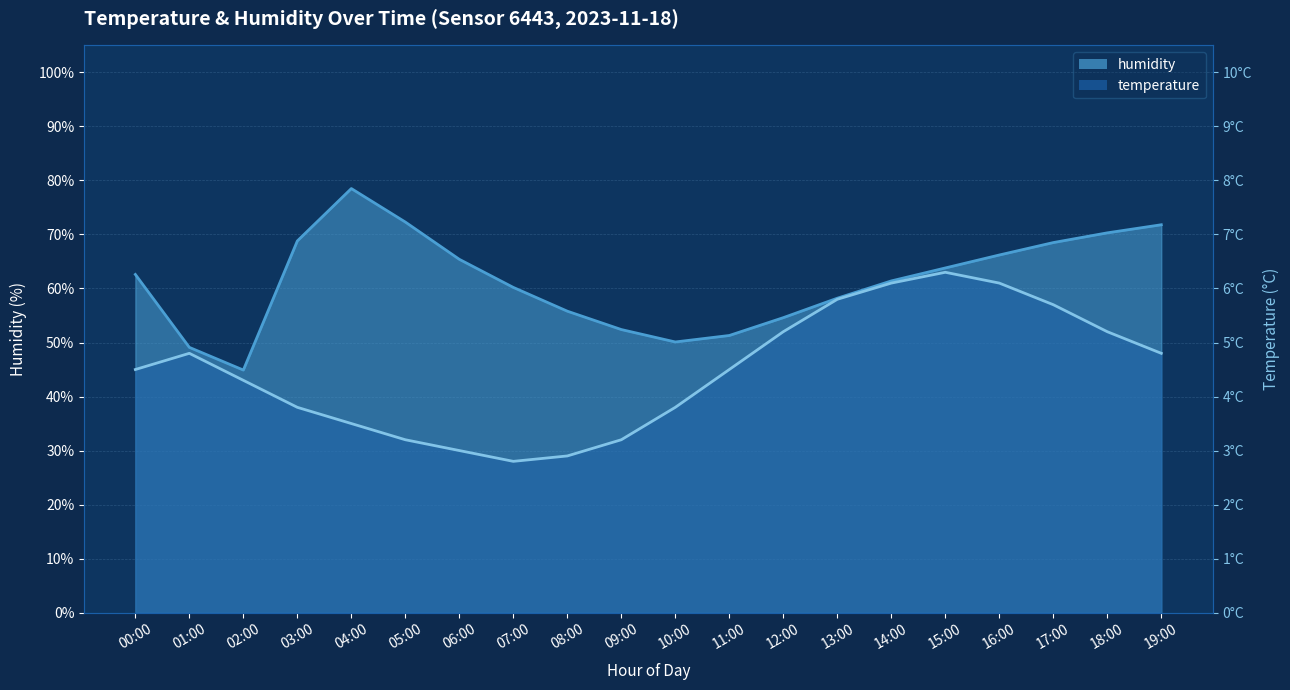

Count the number of categories in the chart.

20